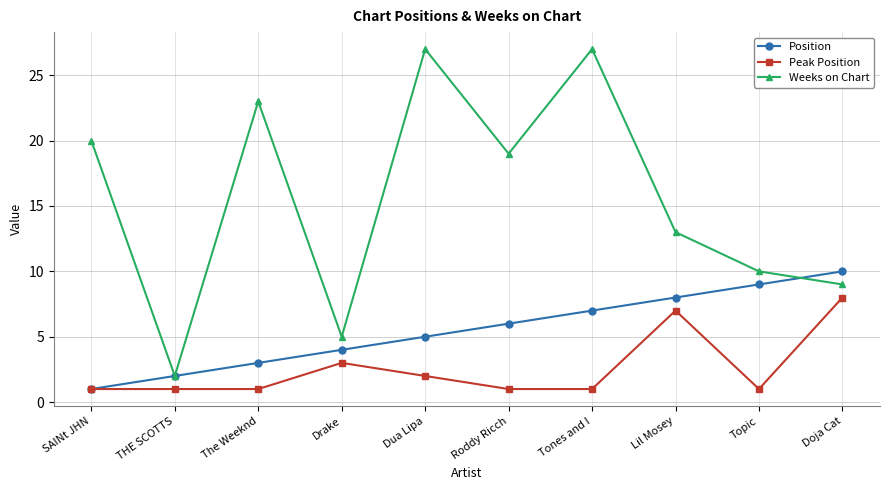

How many lines are shown in the chart?

3